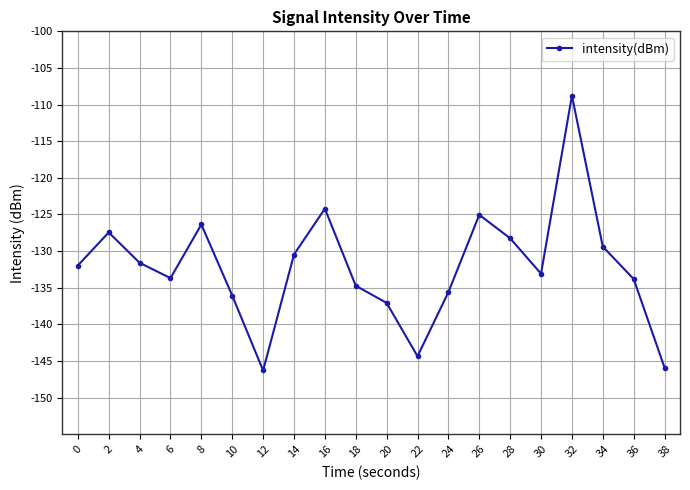

How many values are below -131?

12